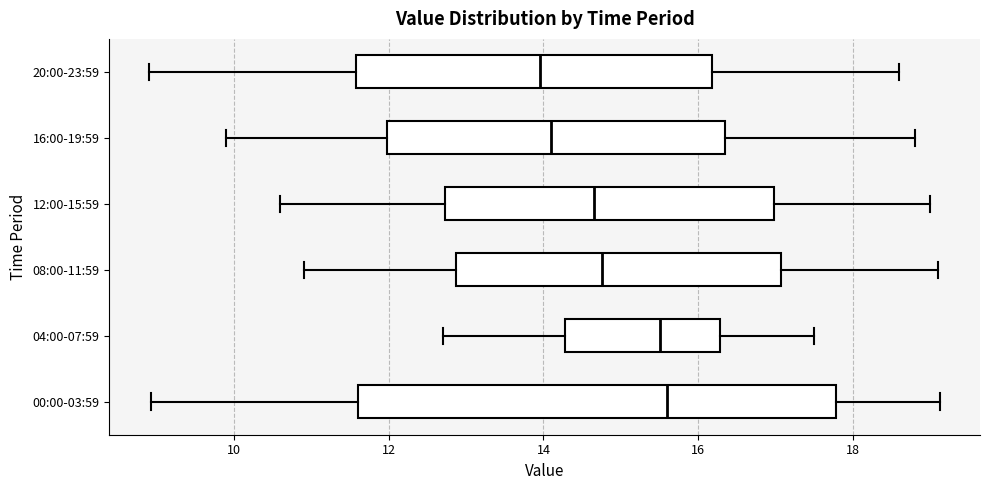

Which box is the widest, from its left edge to its right edge?

00:00-03:59